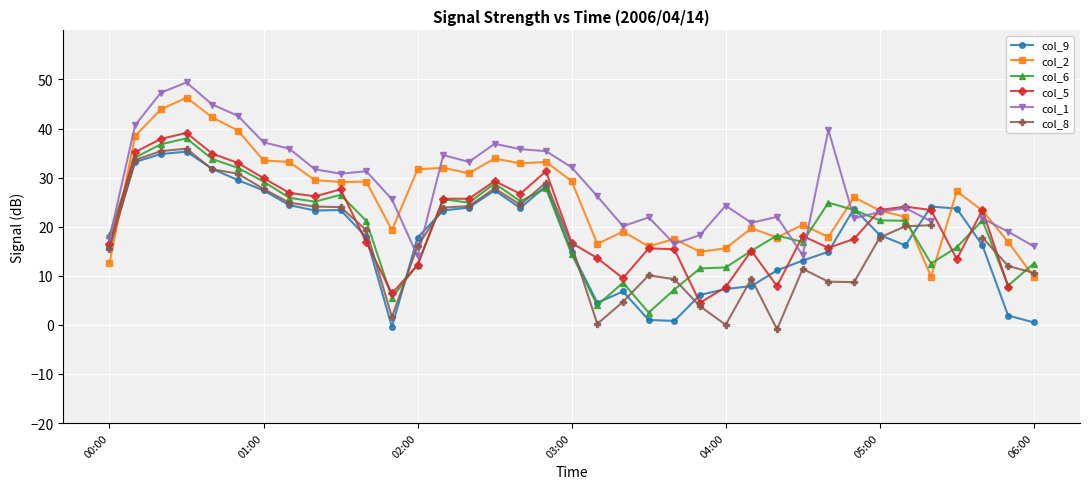

True or false: col_6 has a value of 21.3 at 05:00.

True